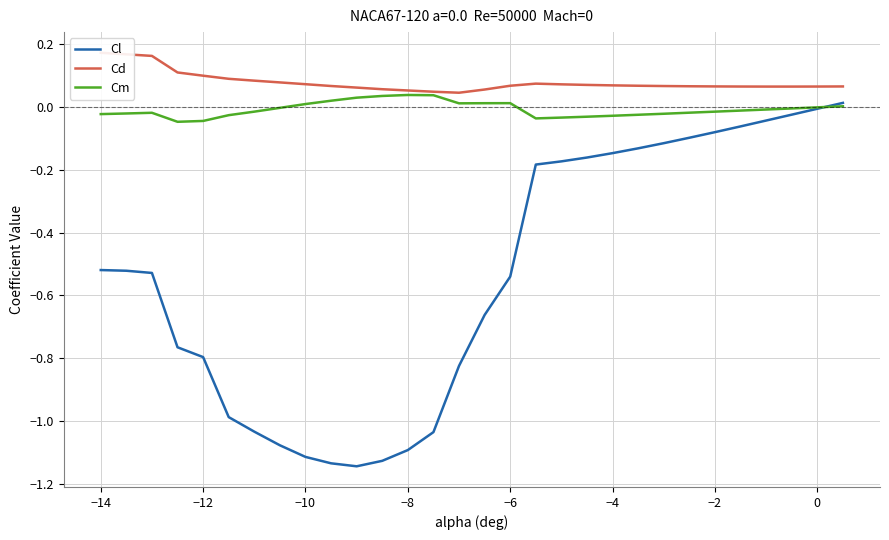

At how many categories does at least one series exceed 0?

30